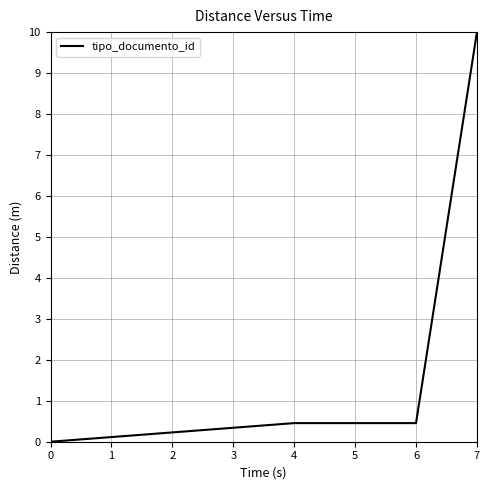

What is the difference between the second highest and minimum values?

0.5